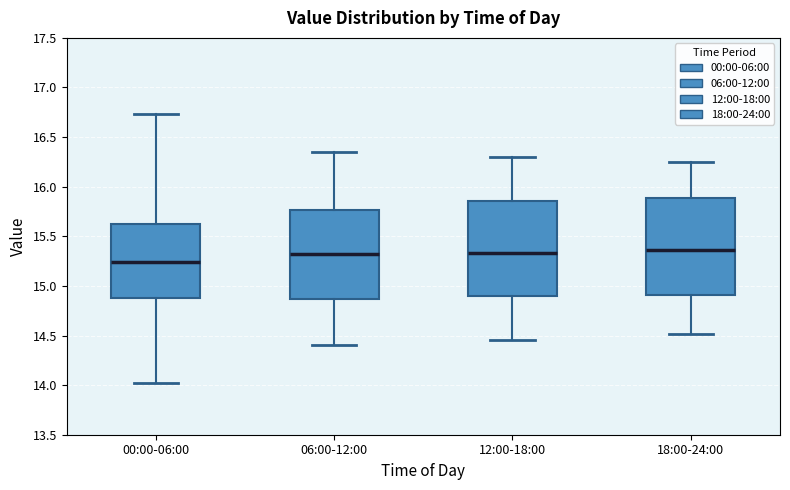

Where is the lower edge of the box for 06:00-12:00 on the y-axis? The values are not printed on the chart, so give them approximately, as read against the axis.

14.85